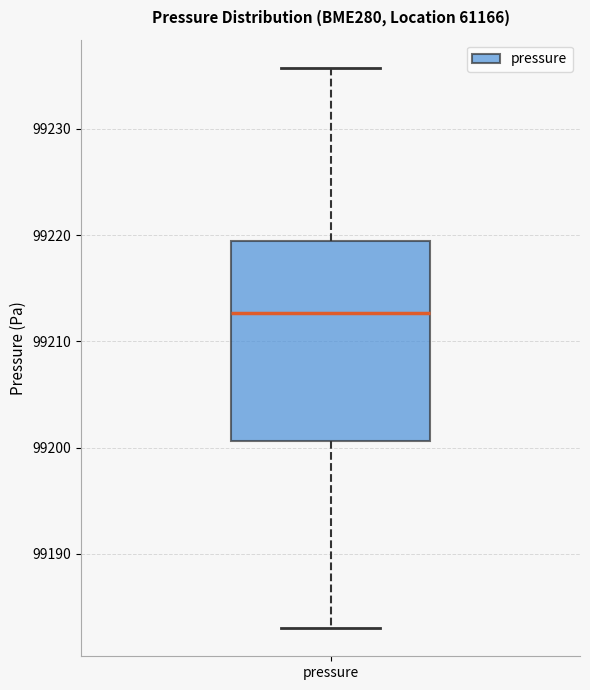

Where does the upper whisker of the box for pressure end on the y-axis? The values are not printed on the chart, so give them approximately, as read against the axis.

99236